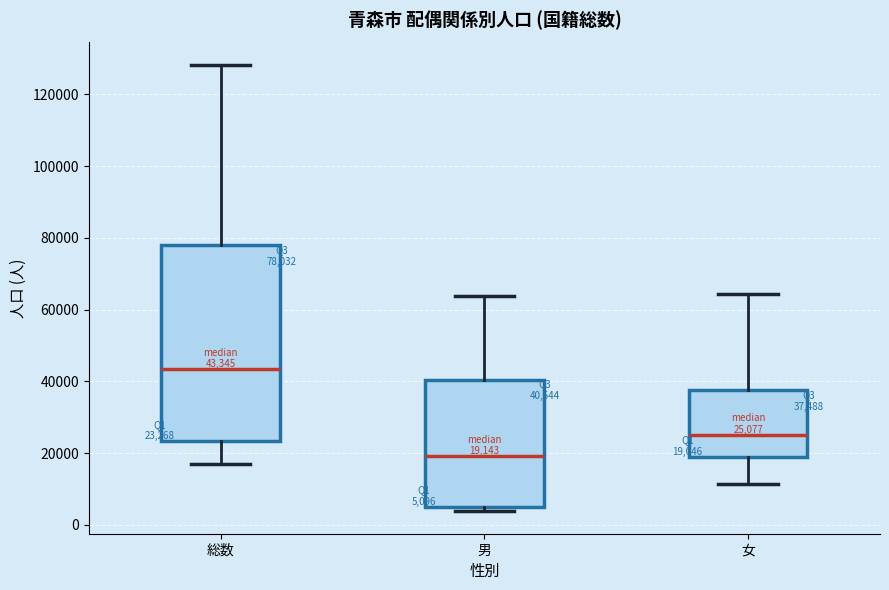

Which box has the highest median line?

総数